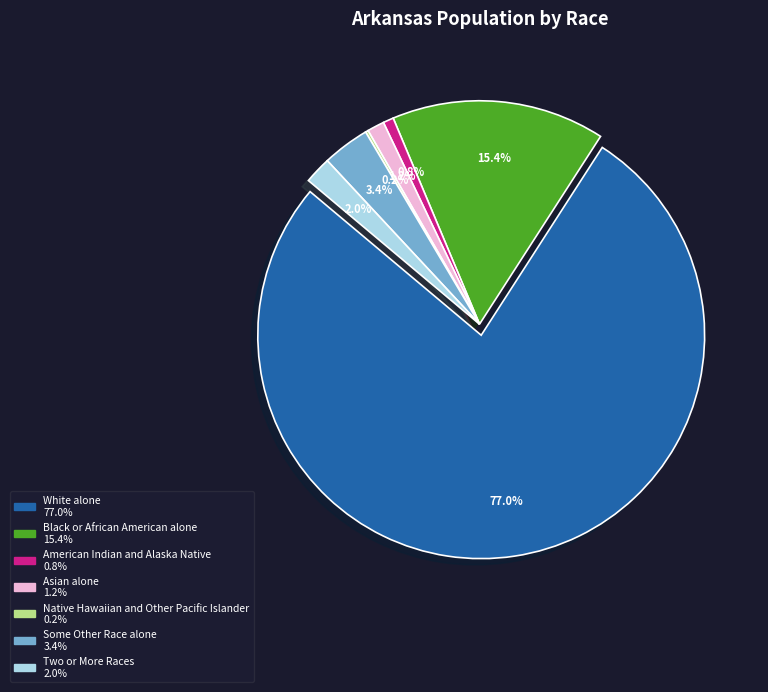

To the nearest percent, what percentage of the pie is Black or African American alone?

15%